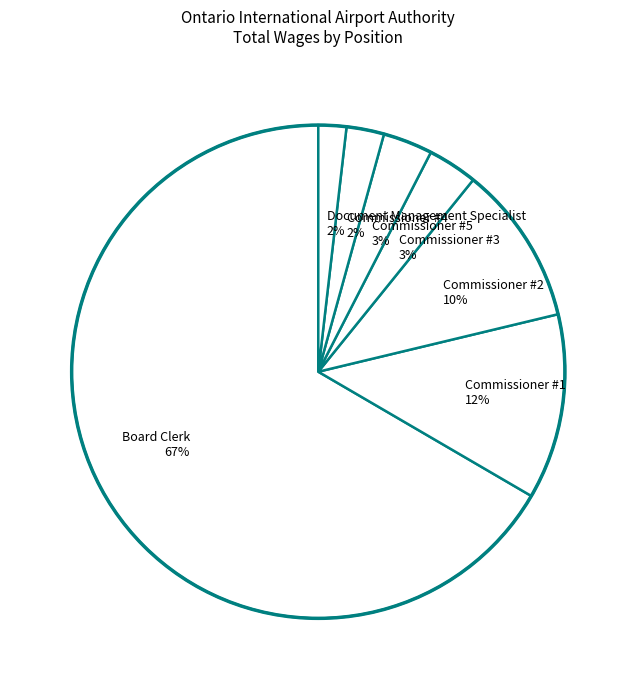

Which category accounts for the majority?

Board Clerk